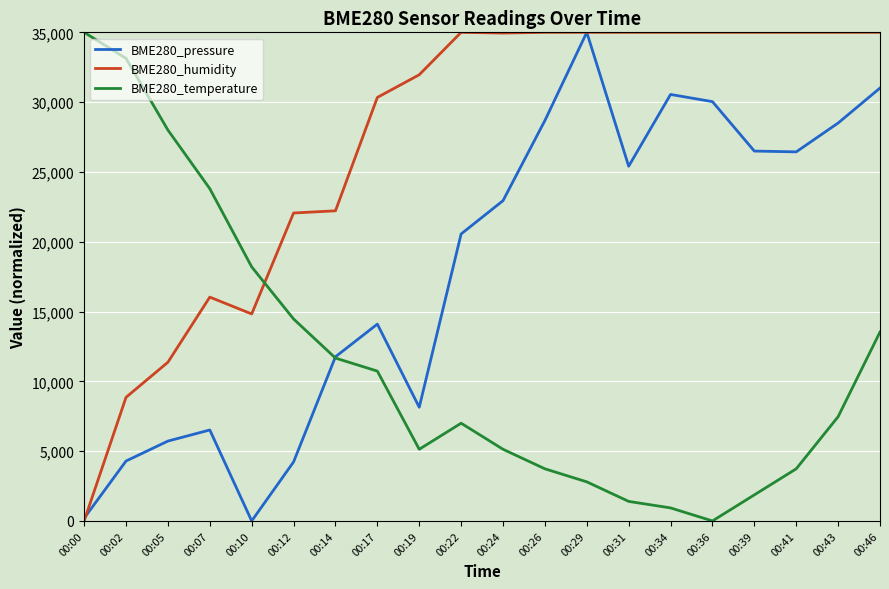

List the series in order of their overall mean, lowest first.

BME280_temperature, BME280_pressure, BME280_humidity